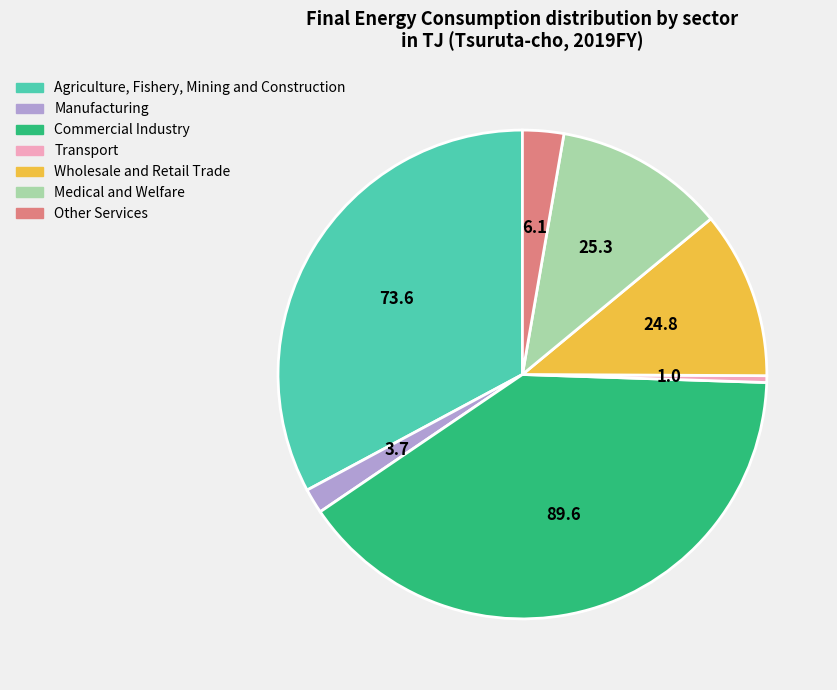

Do Commercial Industry and Other Services together represent more than half of the pie?

No